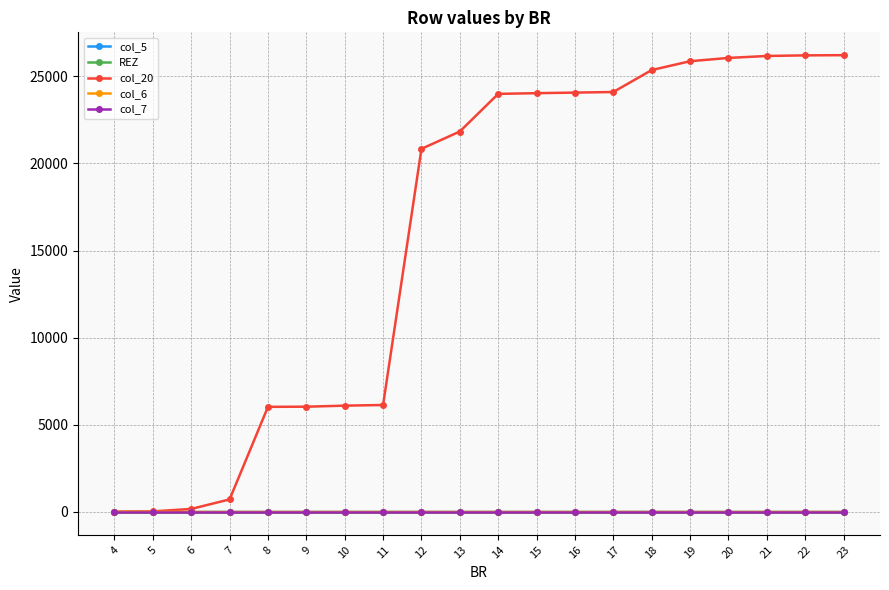

Which category has the lowest value in the col_20 series?

4